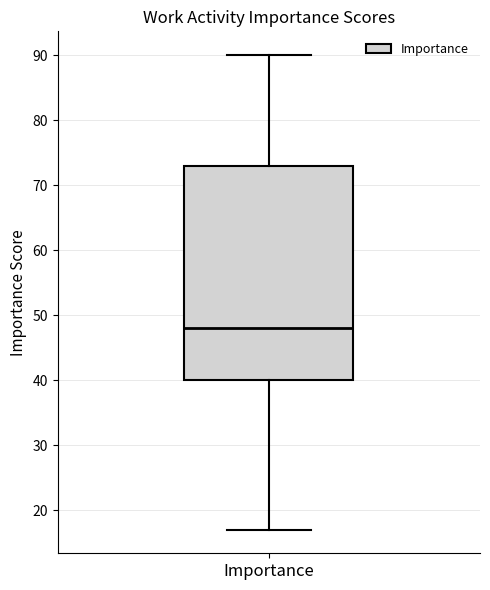

Transcribe this box plot: give where the median line is, the range the box spans, and where the two whiskers end, as read against the y-axis. The values are not printed on the chart, so give them approximately, as read against the axis.

median 48, box 40 to 73, whiskers 17 to 90